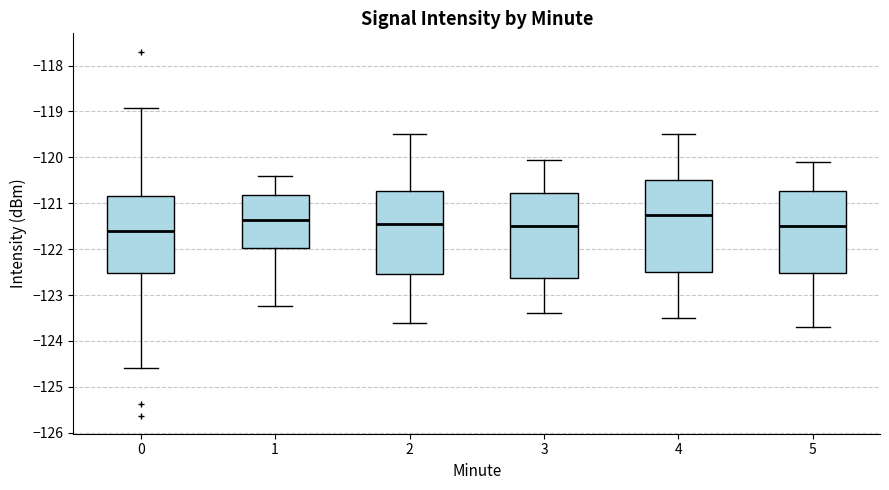

Which box is the tallest, from its lower edge to its upper edge?

4